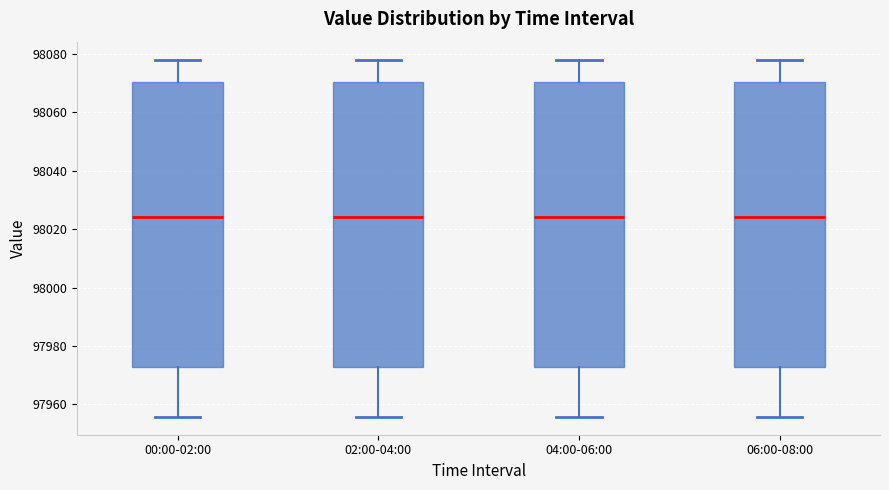

Reading left to right, read every box against the y-axis: the position of its median line, the range the box covers, and the ends of its whiskers. The values are not printed on the chart, so give them approximately, as read against the axis.

00:00-02:00: median 98024, box 97972 to 98070, whiskers 97956 to 98078
02:00-04:00: median 98024, box 97972 to 98070, whiskers 97956 to 98078
04:00-06:00: median 98024, box 97972 to 98070, whiskers 97956 to 98078
06:00-08:00: median 98024, box 97972 to 98070, whiskers 97956 to 98078